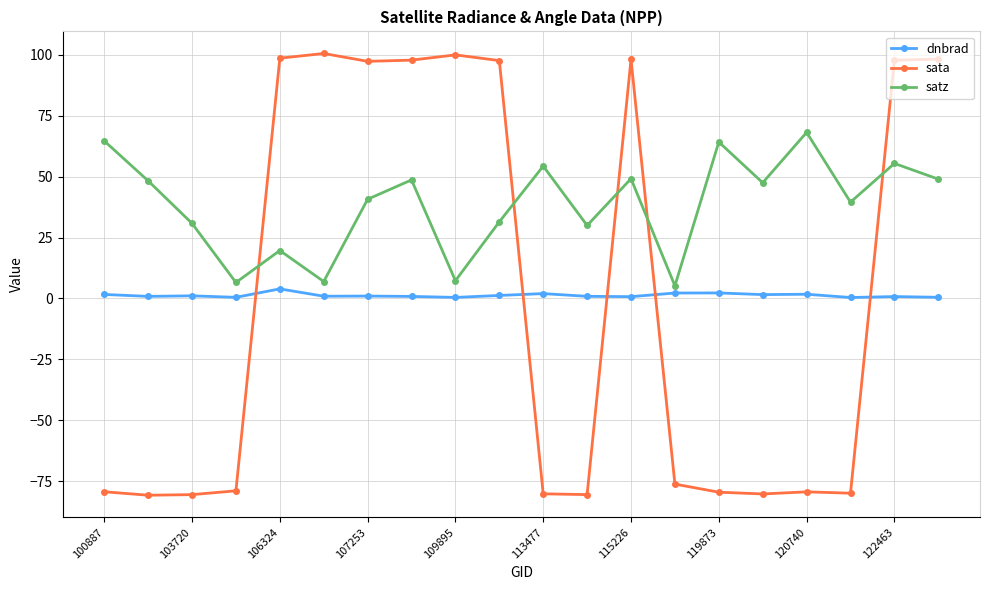

What is the value of the sata point at the 7th from the left?

97.3